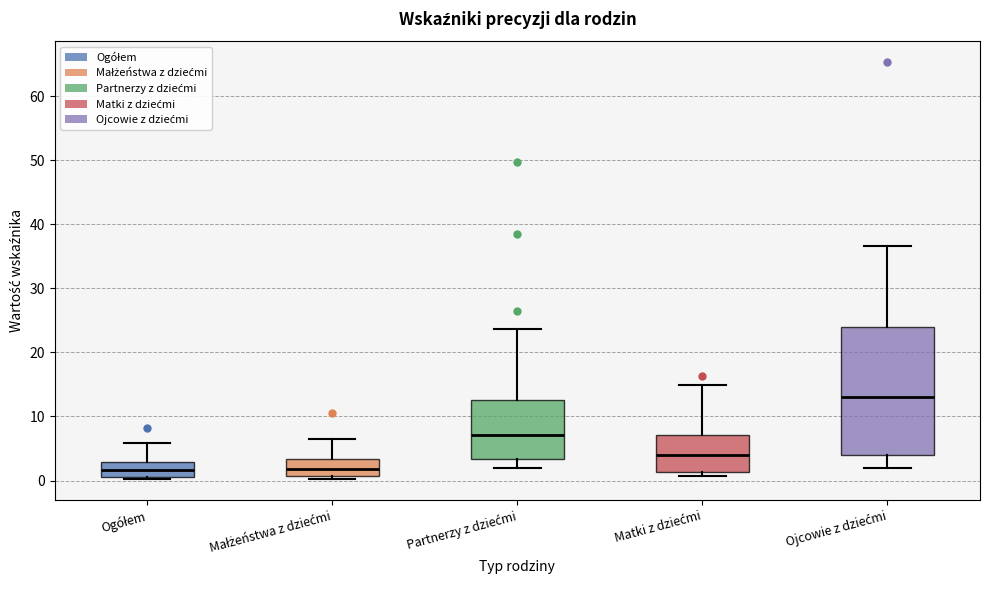

Reading left to right, transcribe this box plot: for each box, give where its median line is, the range the box spans, and where its two whiskers end, as read against the y-axis. The values are not printed on the chart, so give them approximately, as read against the axis.

Ogółem: median 2, box 1 to 3, whiskers 0 to 6
Małżeństwa z dziećmi: median 2, box 1 to 3, whiskers 0 to 7
Partnerzy z dziećmi: median 7, box 3 to 13, whiskers 2 to 24
Matki z dziećmi: median 4, box 1 to 7, whiskers 1 (just below the box's lower edge) to 15
Ojcowie z dziećmi: median 13, box 4 to 24, whiskers 2 to 37